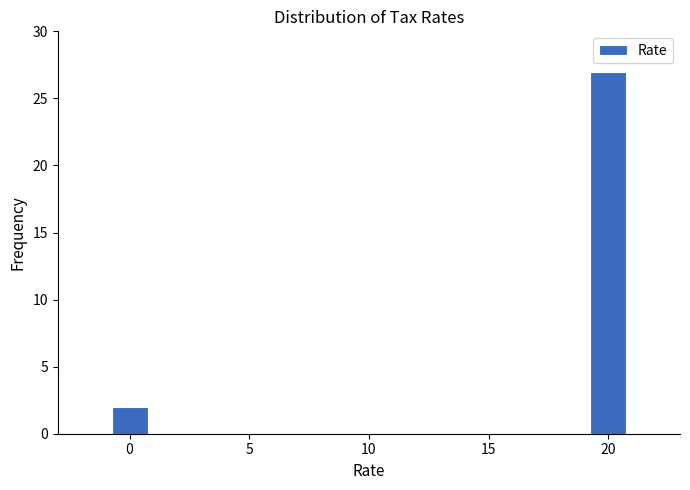

Reading left to right, list all the values displayed in this chart.

0=2	20=27